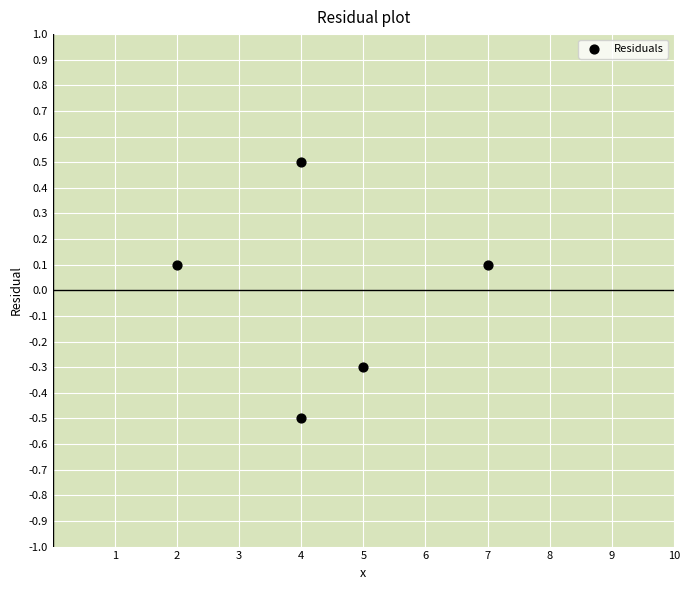

What is the range of X values (max minus min)?

5.0